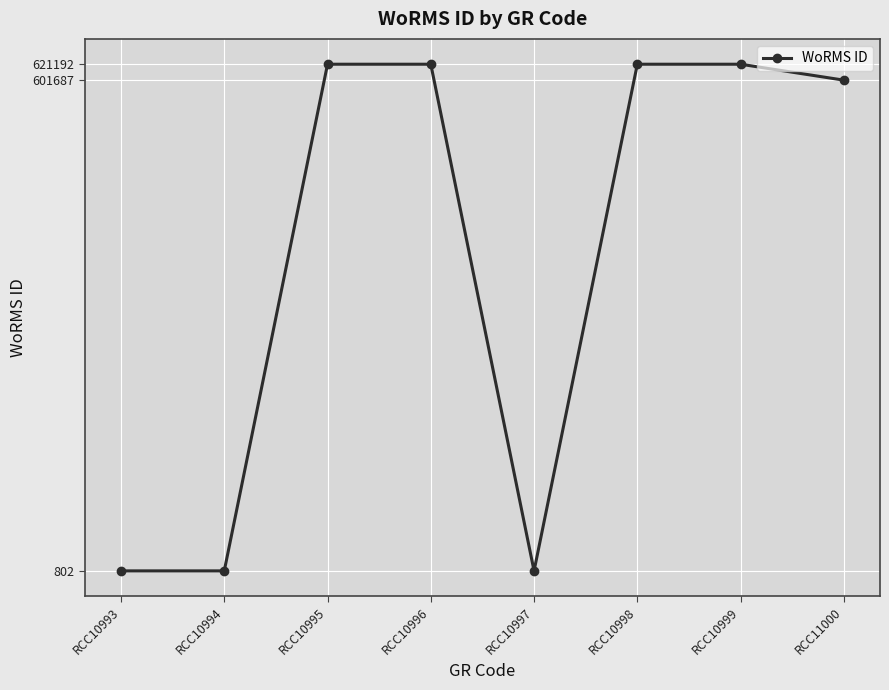

How many data points are less than 621192?

4